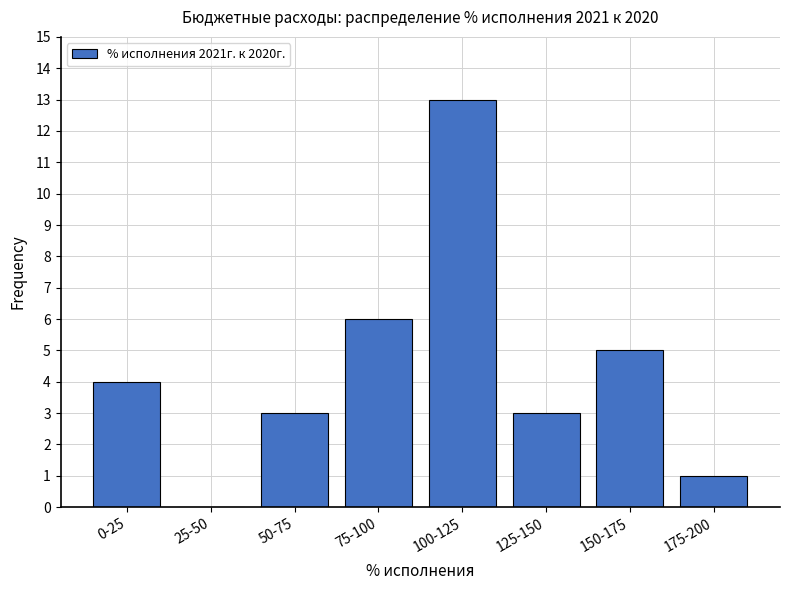

Reading left to right, transcribe all the data shown in this chart.

0-25=4	25-50=0	50-75=3	75-100=6	100-125=13	125-150=3	150-175=5	175-200=1